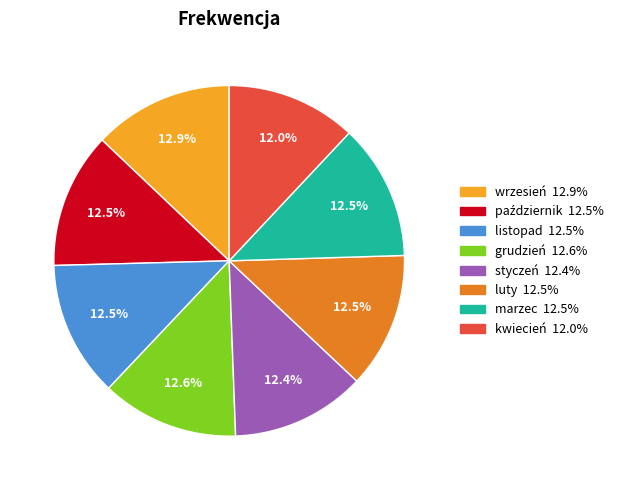

How many slices are in this pie chart?

8